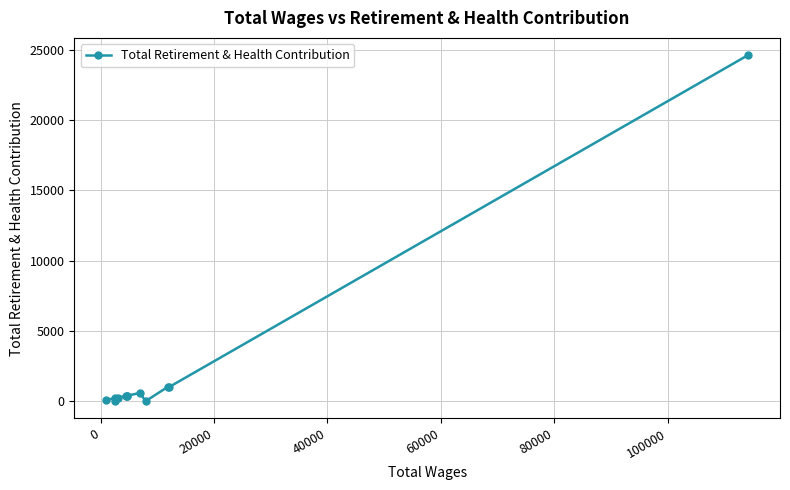

What is the difference between the maximum and minimum values?

24613